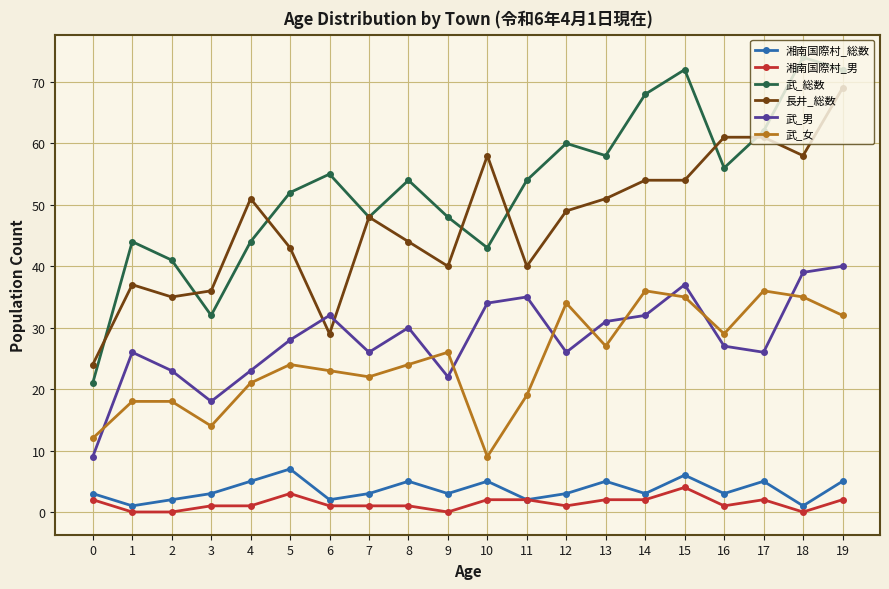

What is the greatest value displayed?

74